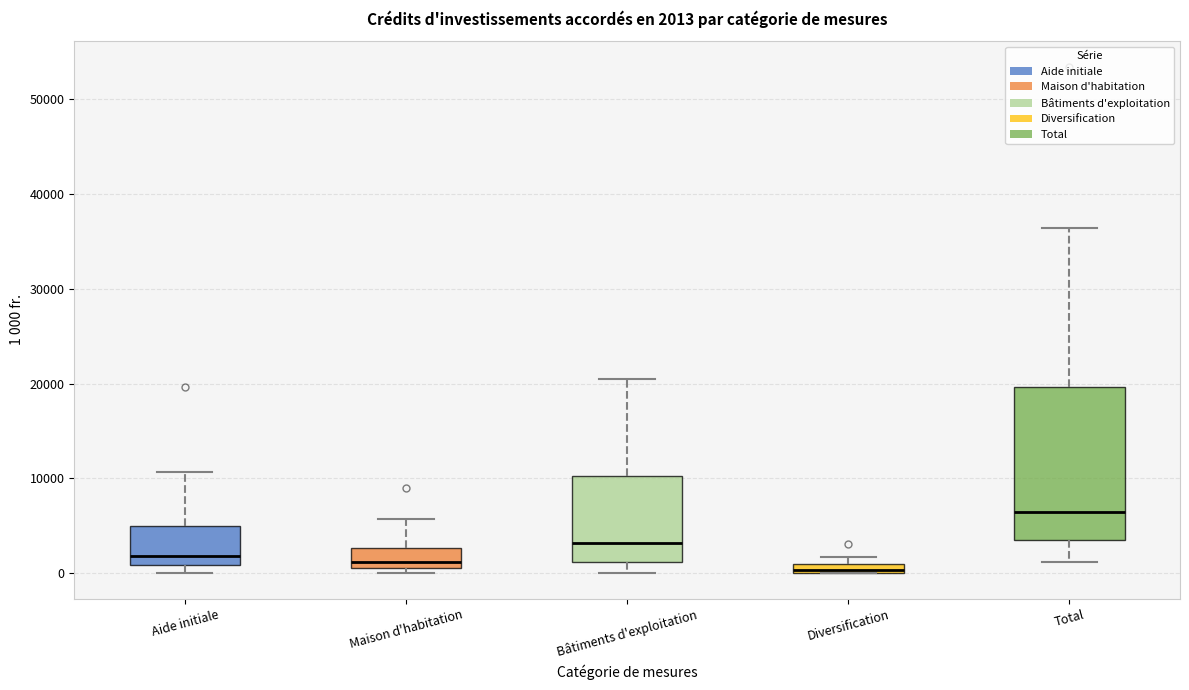

Which box is the tallest, from its lower edge to its upper edge?

Total